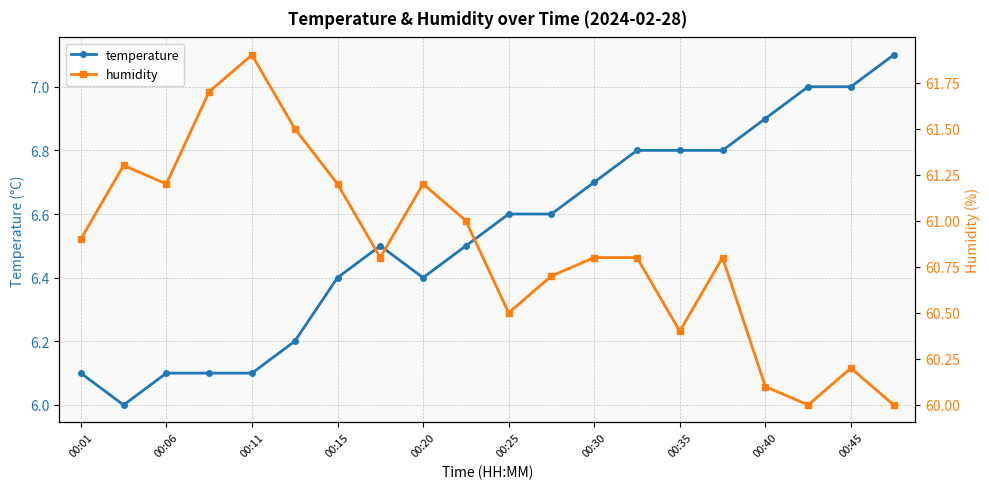

Reading left to right, list all the values displayed in this chart.

temperature: 6.1	6.0	6.1	6.1	6.1	6.2	6.4	6.5	6.4	6.5	6.6	6.6	6.7	6.8	6.8	6.8	6.9	7.0	7.0	7.1
humidity: 60.9	61.3	61.2	61.7	61.9	61.5	61.2	60.8	61.2	61.0	60.5	60.7	60.8	60.8	60.4	60.8	60.1	60.0	60.2	60.0